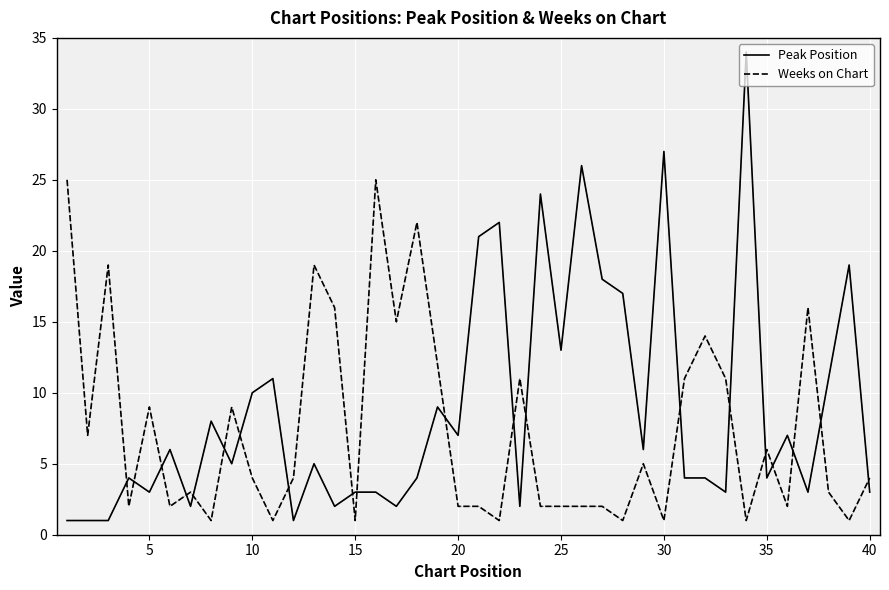

What is the maximum value shown in the chart?

34